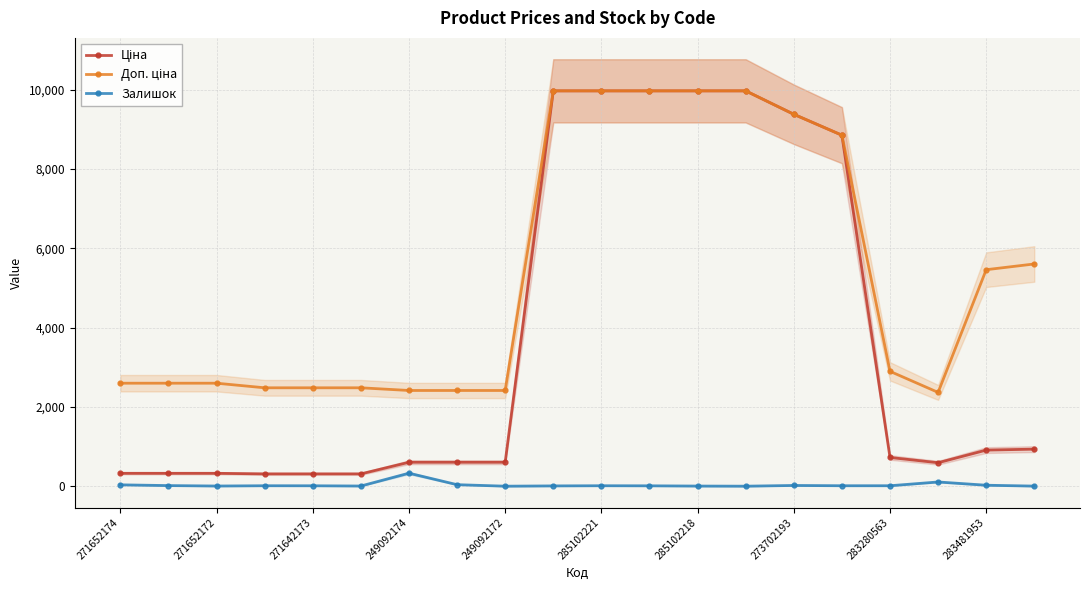

What is the sum of all Доп. ціна values?

106936.1